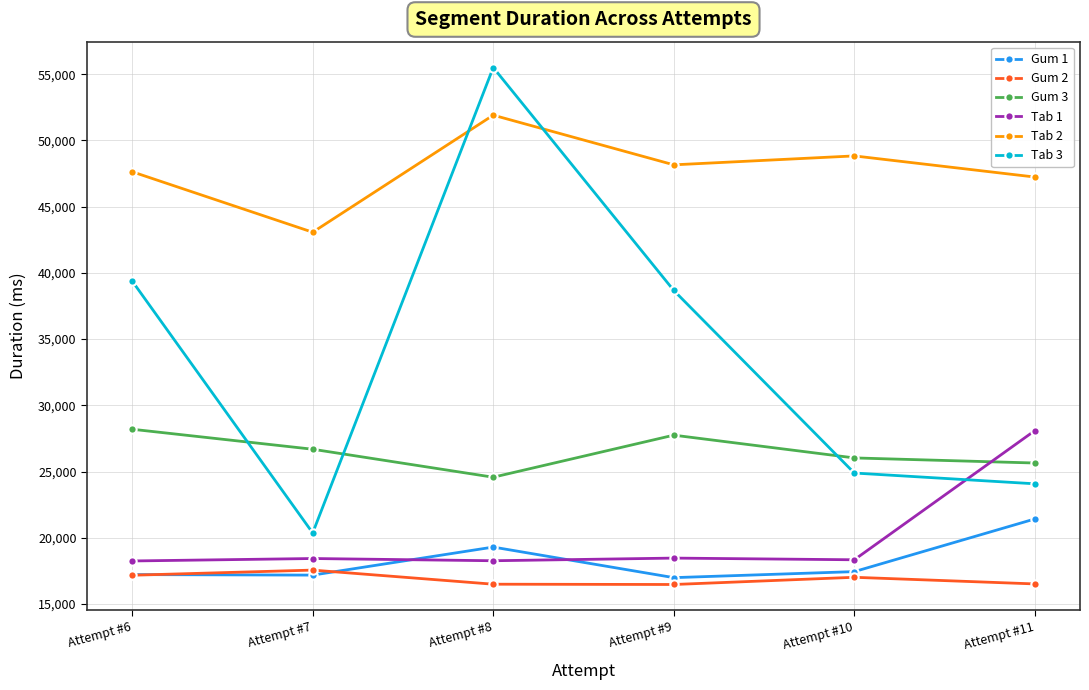

At which label does Gum 1 reach its peak?

Attempt #11